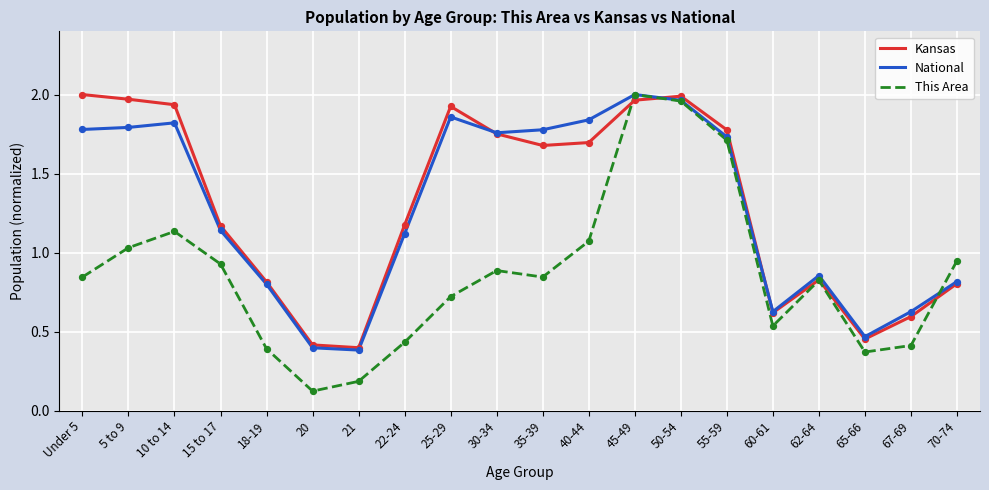

What are all the series names shown in the legend?

Kansas, National, This Area